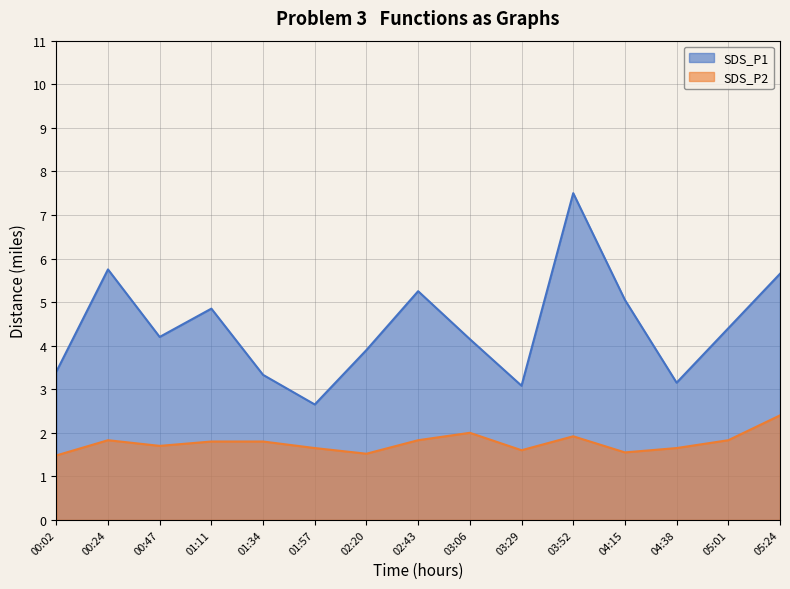

At 00:47, list the series in order from largest to smallest.

SDS_P1, SDS_P2